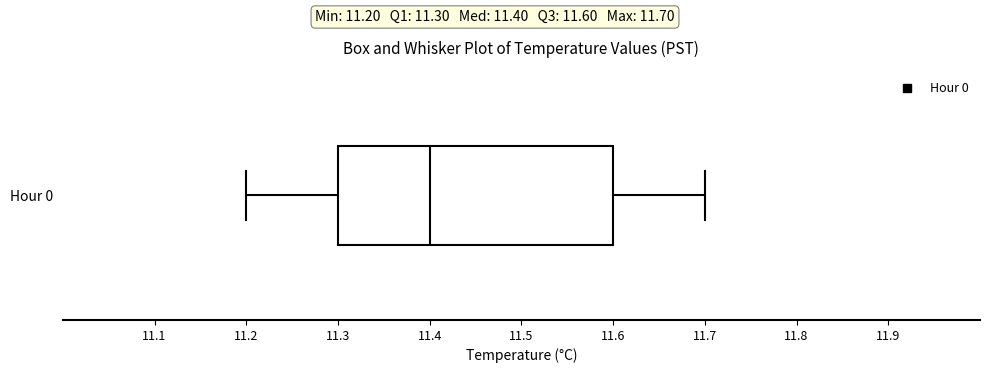

Where does the left whisker of the box for Hour 0 end on the x-axis? The values are not printed on the chart, so give them approximately, as read against the axis.

11.2